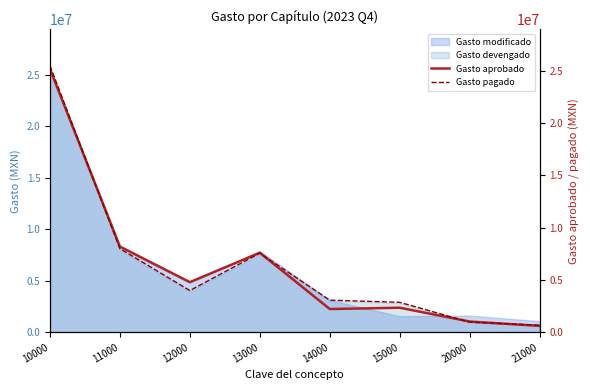

At which category is the sum across all series the highest?

10000